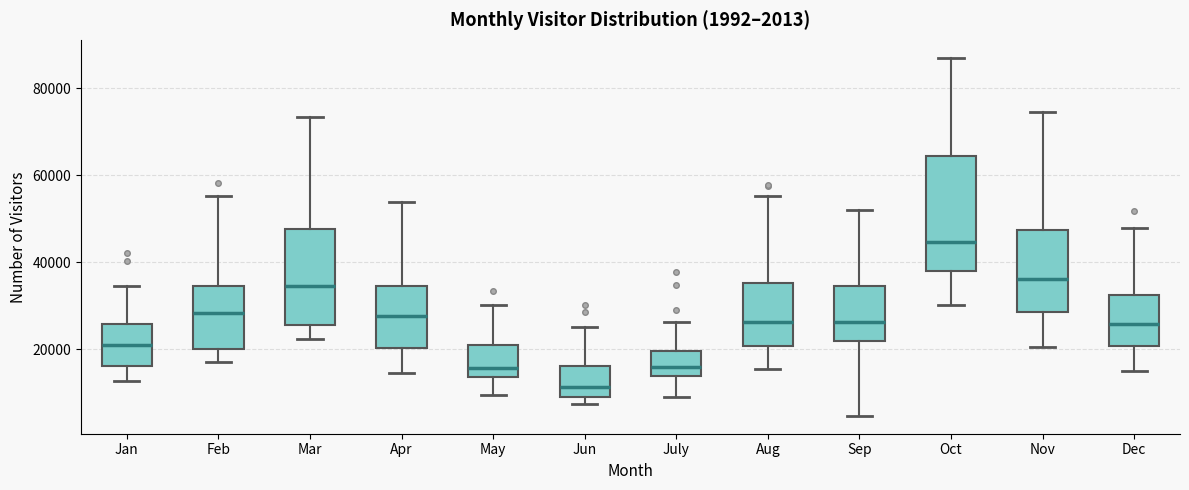

Which box has the lowest median line?

Jun